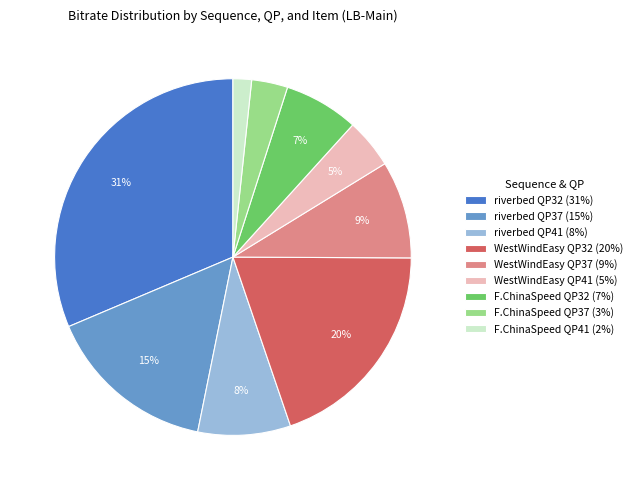

Which category has the biggest portion of the pie?

riverbed QP32 (31%)